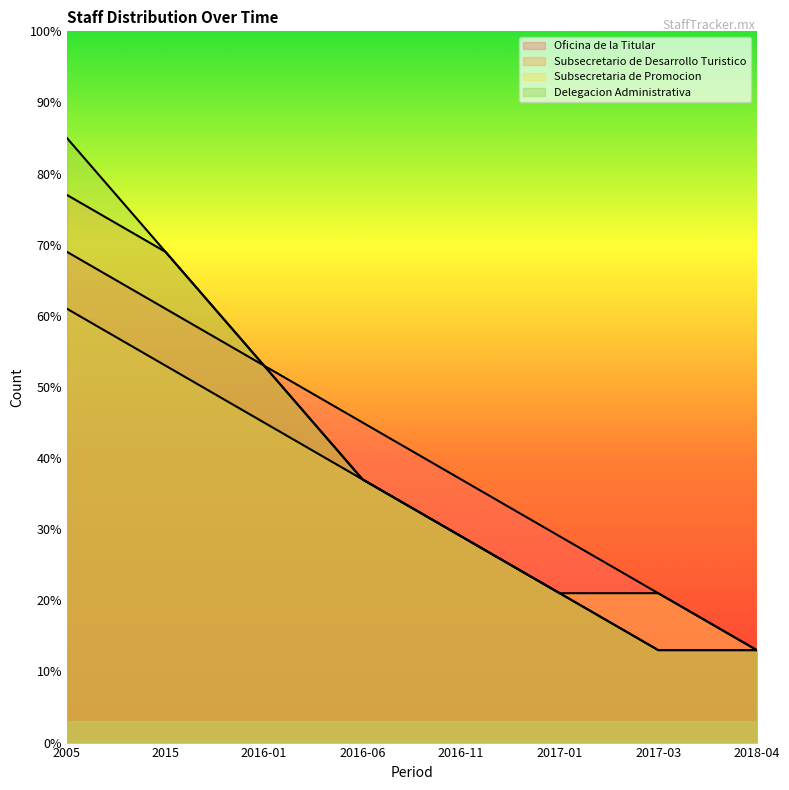

Which label corresponds to the smallest value in the chart?

2018-04